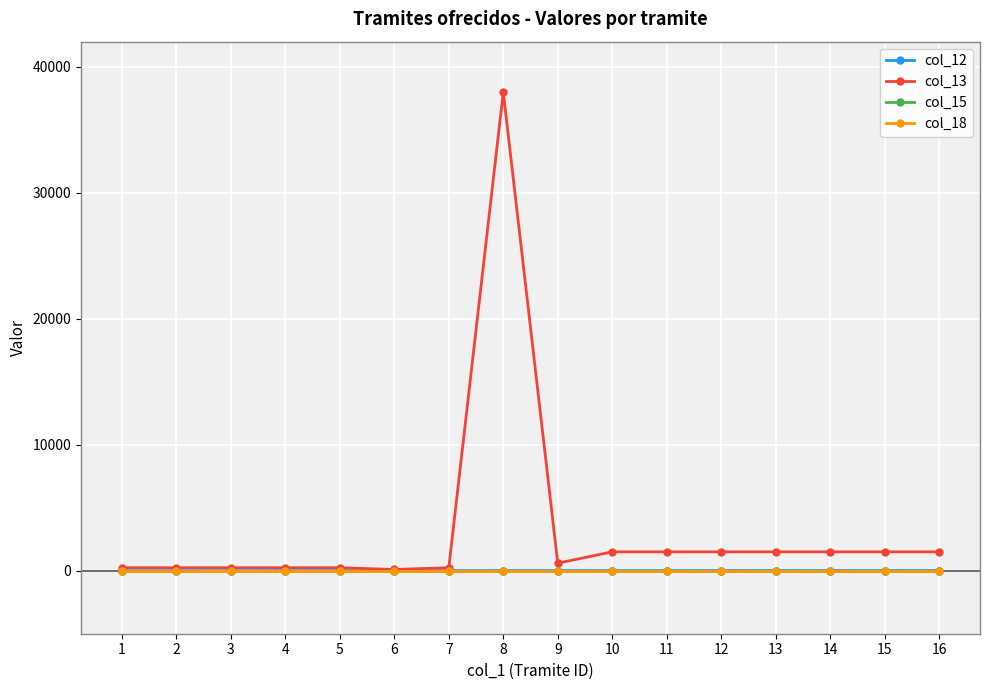

Which series has the largest range (max minus min)?

col_13